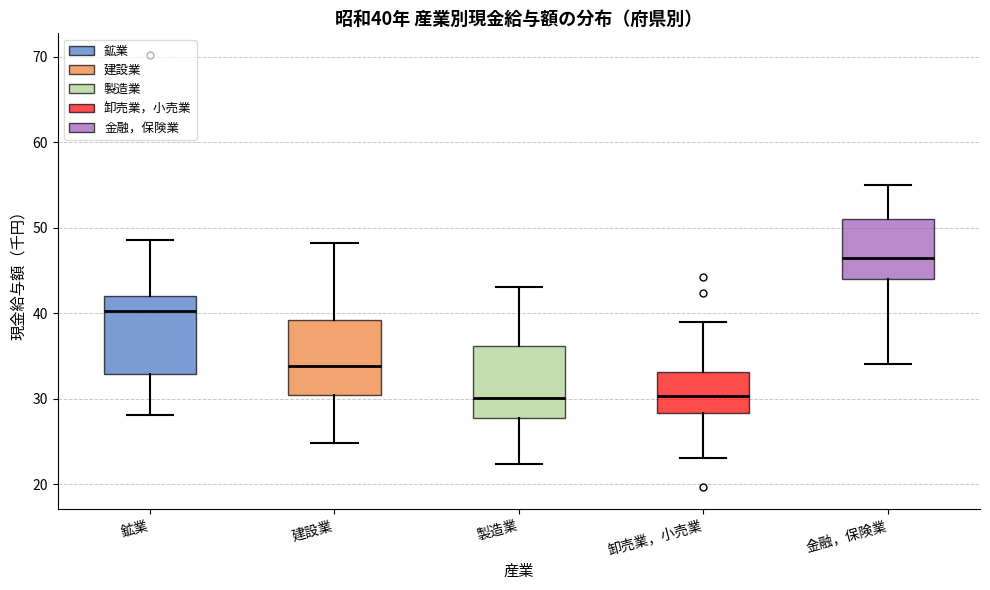

Which box has the highest median line?

金融，保険業